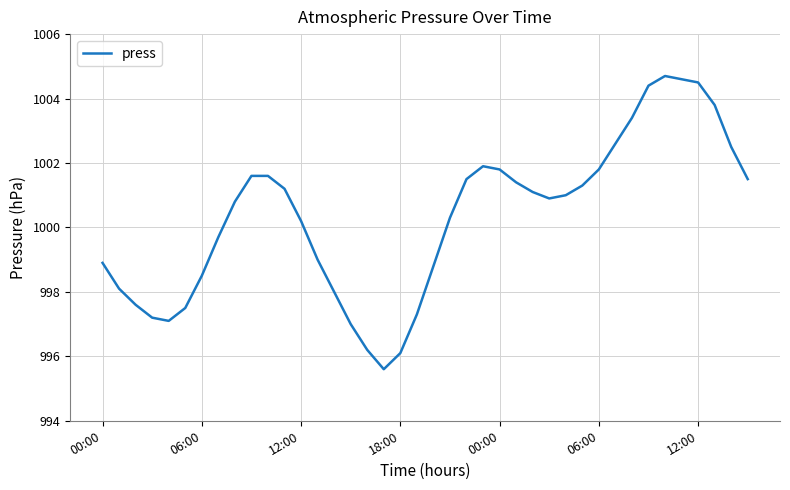

What is the maximum value shown in the chart?

1004.7